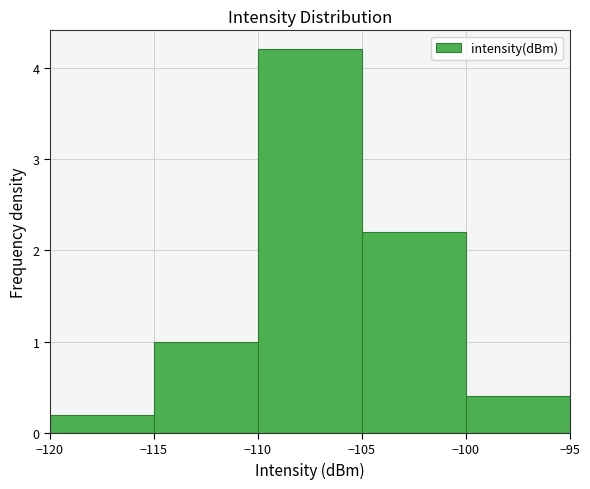

Reading left to right, transcribe this chart: for each bar, give the range it covers on the x-axis and its height. The values are not printed on the chart, so give them approximately, as read against the axis.

-120 to -115: 0.2
-115 to -110: 1.0
-110 to -105: 4.2
-105 to -100: 2.2
-100 to -95: 0.4